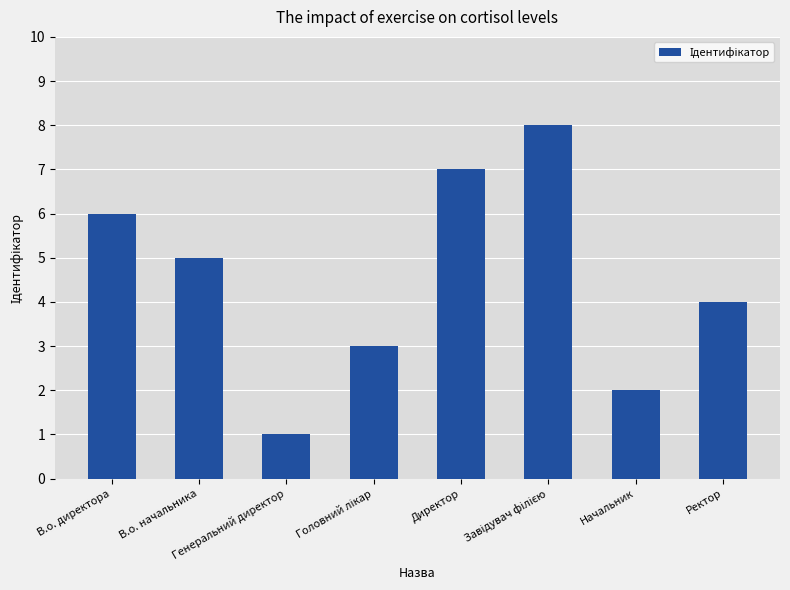

What is the smallest value displayed?

1